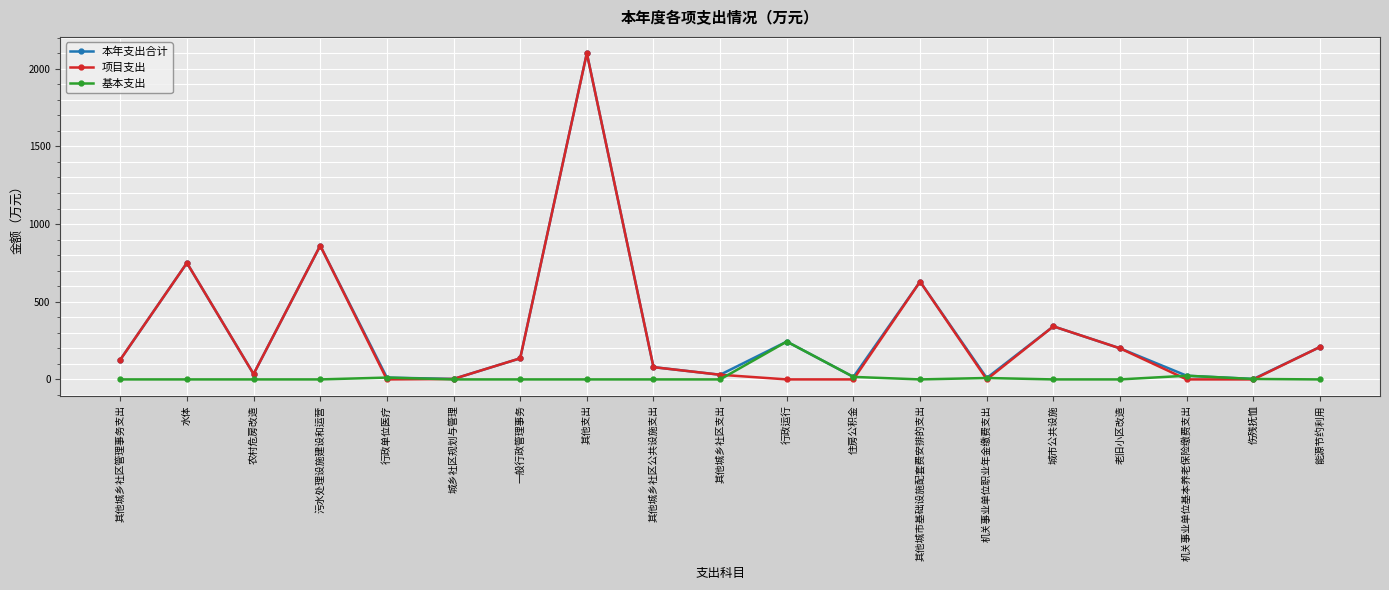

Which series has the largest range (max minus min)?

项目支出